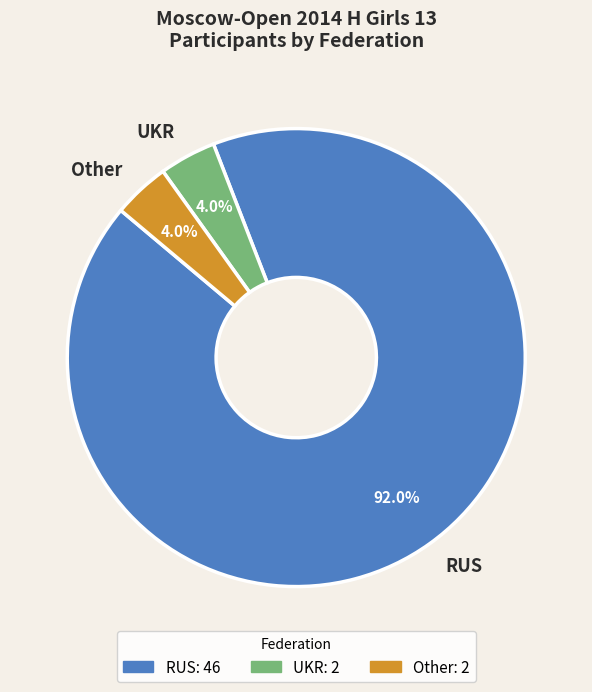

Does RUS represent more than half of the total?

Yes